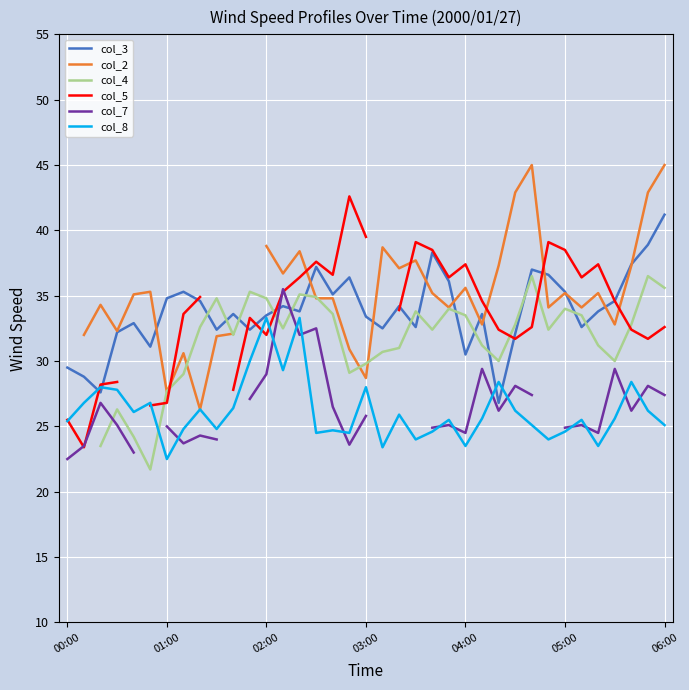

How many series are shown in this chart?

6